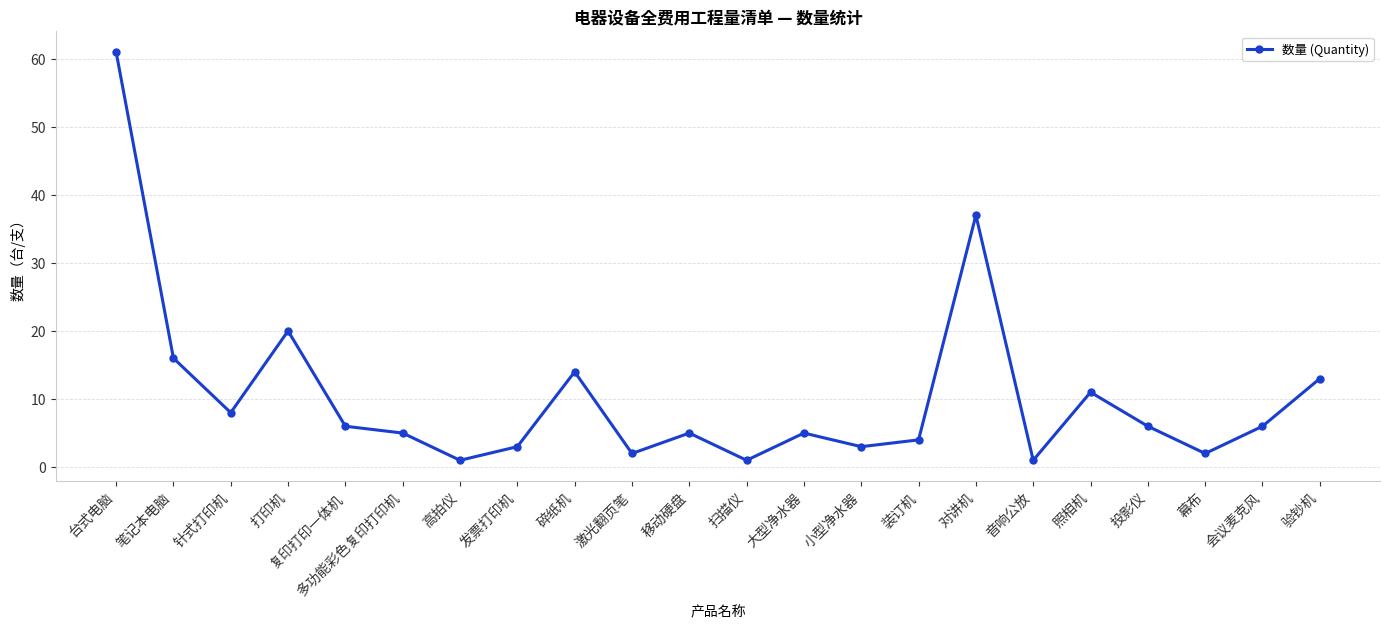

What position from the left is 幕布?

20